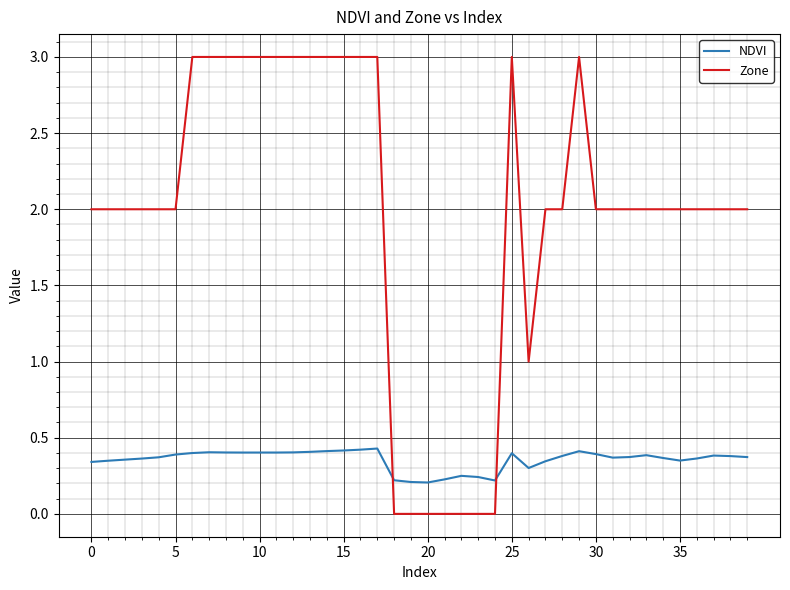

Which series has the largest range (max minus min)?

Zone